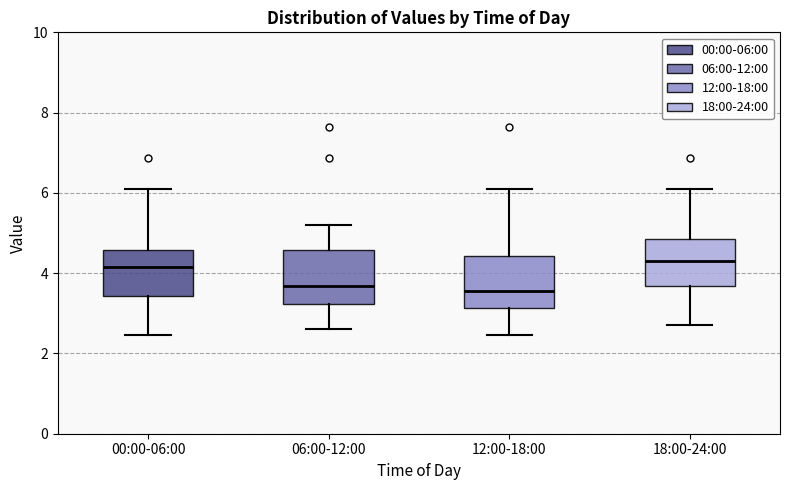

Reading left to right, read every box against the y-axis: the position of its median line, the range the box covers, and the ends of its whiskers. The values are not printed on the chart, so give them approximately, as read against the axis.

00:00-06:00: median 4.2, box 3.4 to 4.6, whiskers 2.4 to 6.2
06:00-12:00: median 3.6, box 3.2 to 4.6, whiskers 2.6 to 5.2
12:00-18:00: median 3.6, box 3.2 to 4.4, whiskers 2.4 to 6.2
18:00-24:00: median 4.4, box 3.6 to 4.8, whiskers 2.8 to 6.2